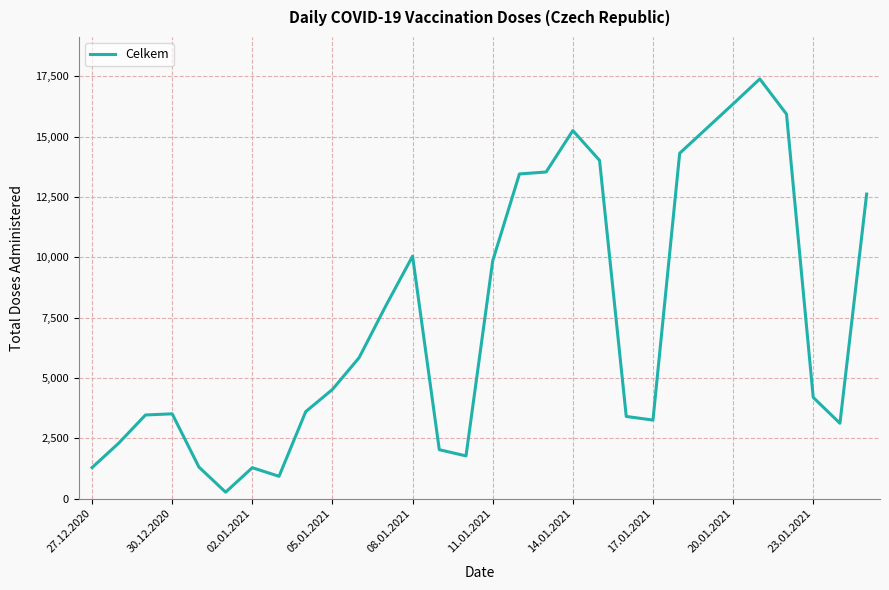

What is the maximum value shown in the chart?

17397